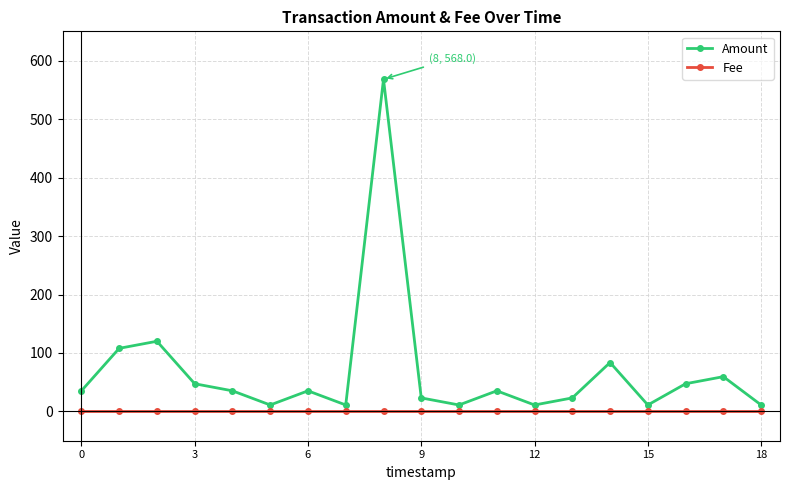

List the series in order of their overall mean, highest first.

Amount, Fee